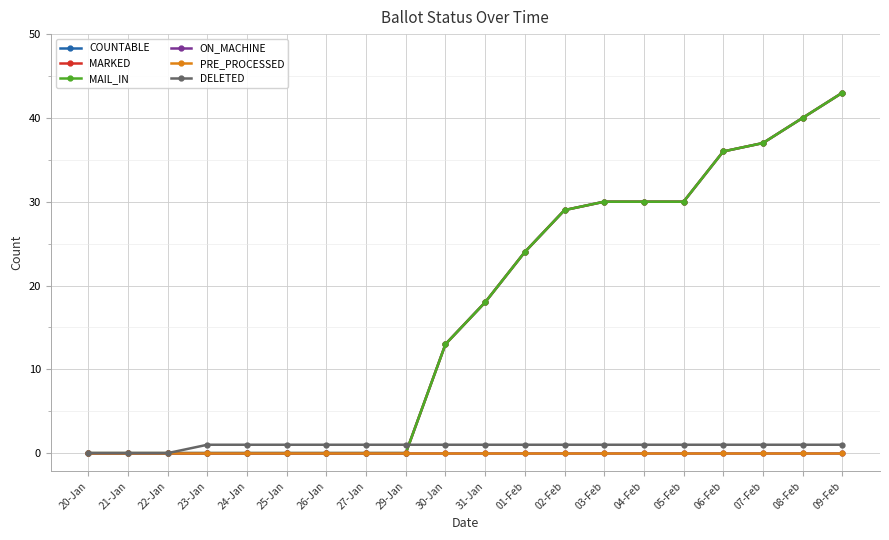

What is the label of the 9th point from the right?

01-Feb